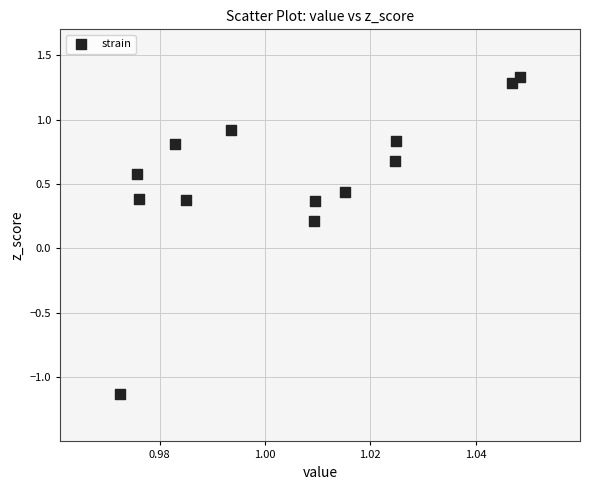

What is the range of Y values (max minus min)?

2.5